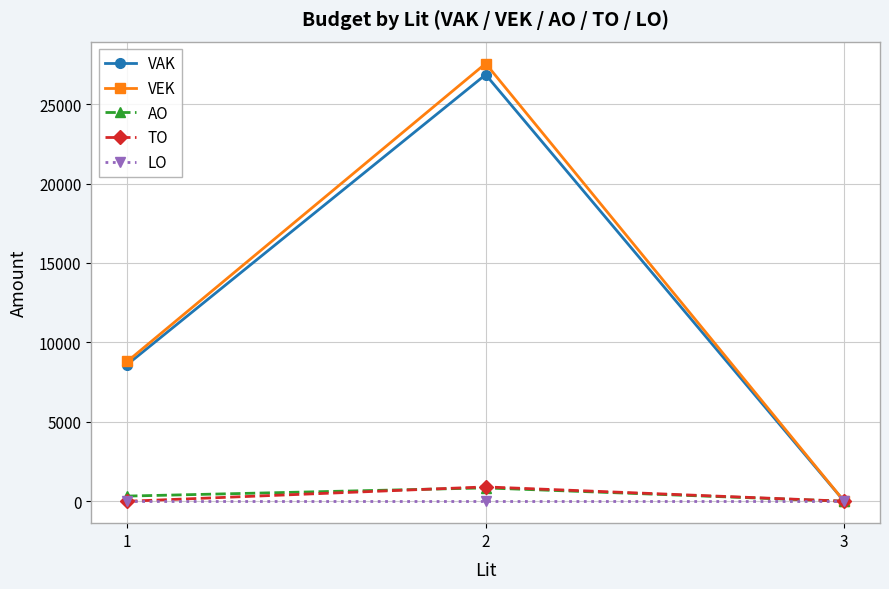

At which label does TO first exceed 5?

2